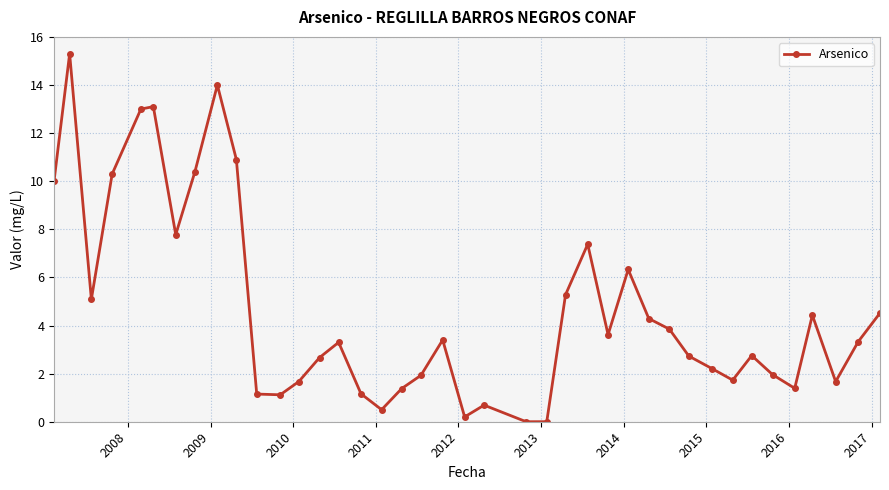

True or false: there are more than 2 points higher than both neighbors.

True